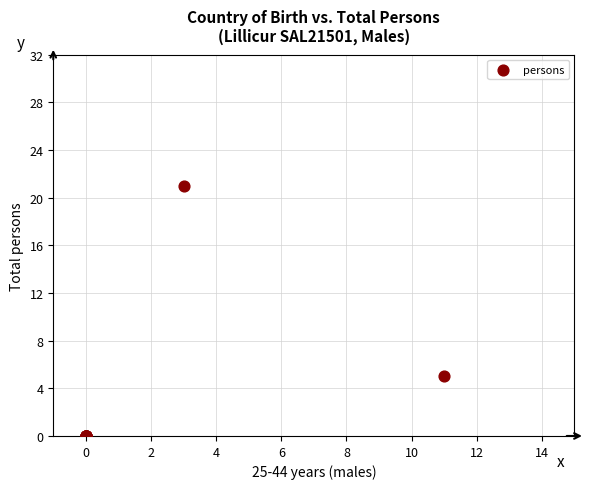

What Y value in the scatter plot is closest to 10?

5